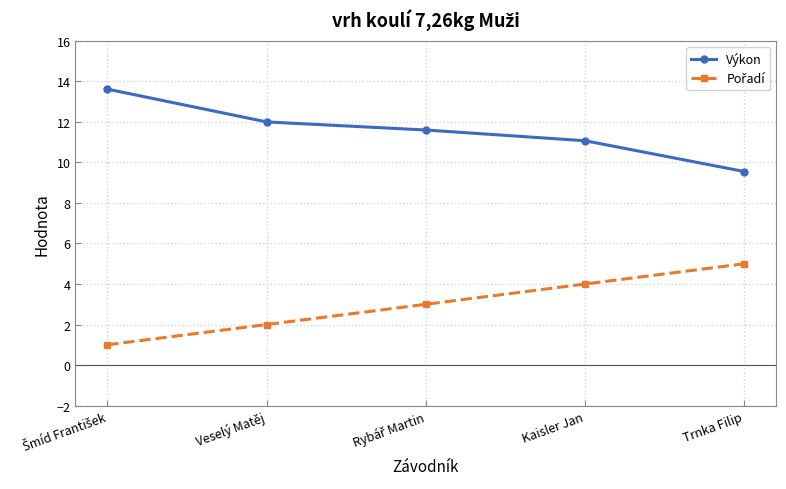

What is the label of the 1st point from the right?

Trnka Filip